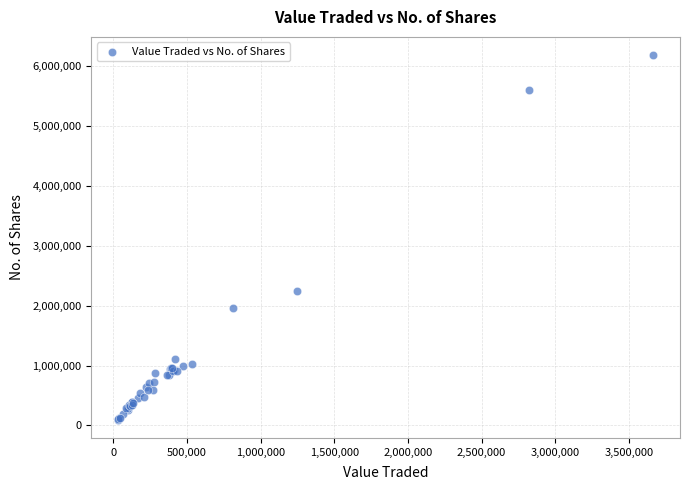

What Y value in the scatter plot is closest to 3141214?

2241289